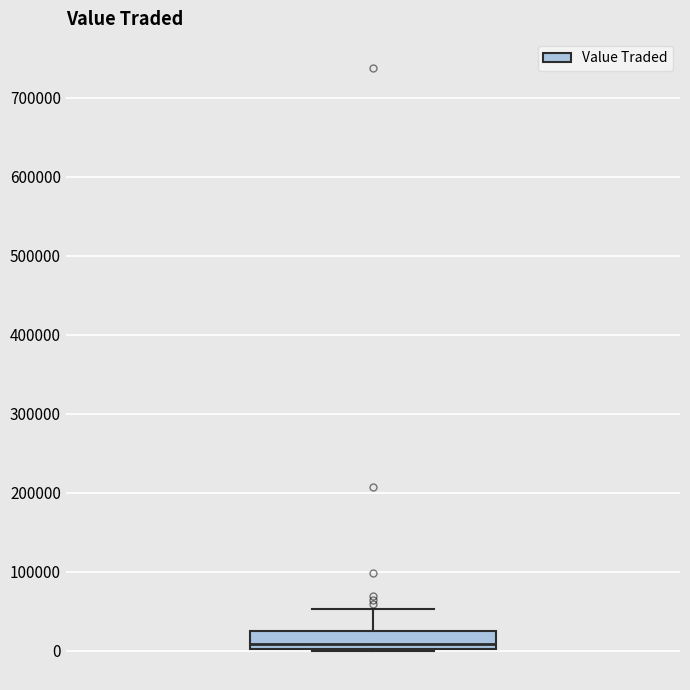

Transcribe this box plot: give where the median line is, the range the box spans, and where the two whiskers end, as read against the y-axis. The values are not printed on the chart, so give them approximately, as read against the axis.

median 10000, box 0 to 20000, whiskers 0 to 50000